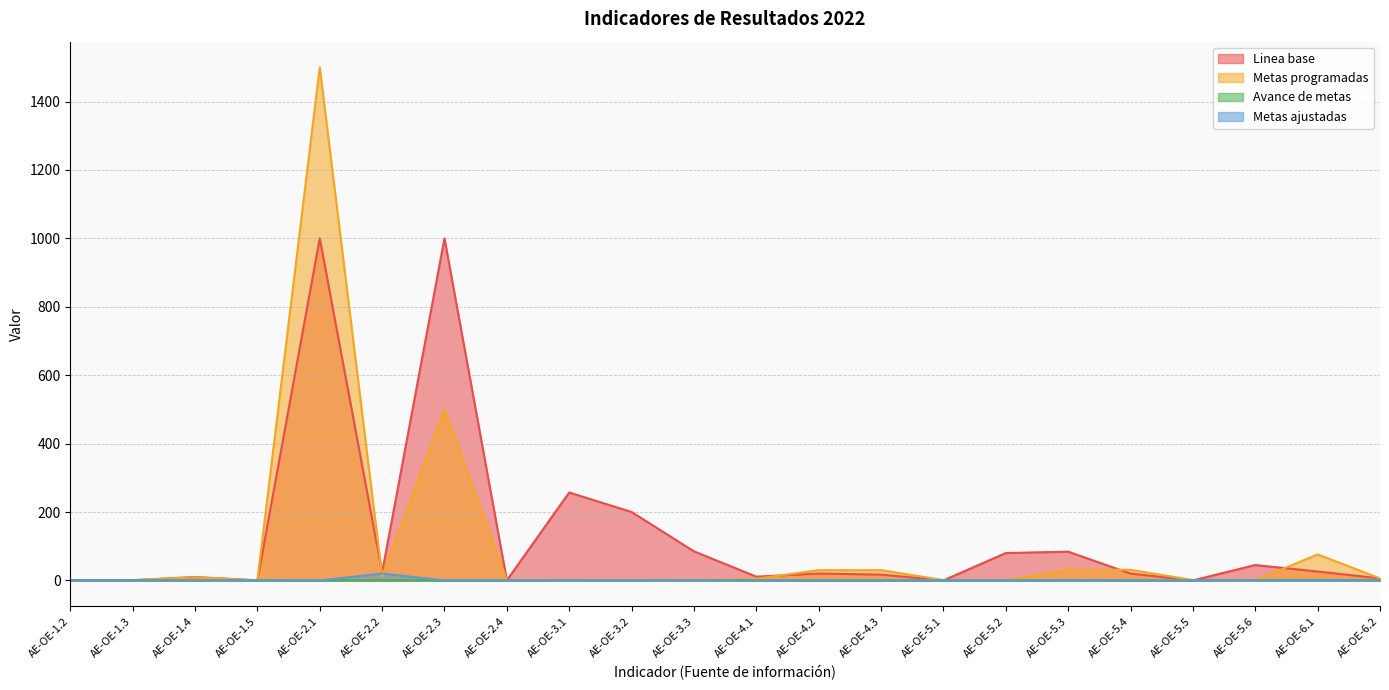

The Metas programadas series shows 1.0 at AE-OE-5.5. True or false?

True